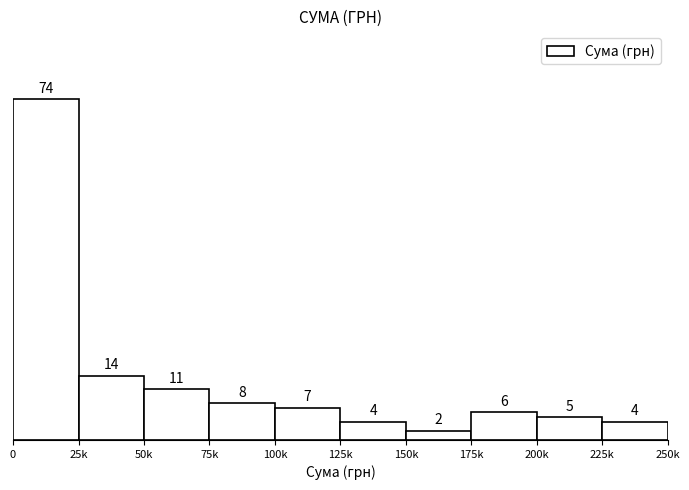

Reading right to left, transcribe all the data shown in this chart.

225k=4	200k=5	175k=6	150k=2	125k=4	100k=7	75k=8	50k=11	25k=14	0=74